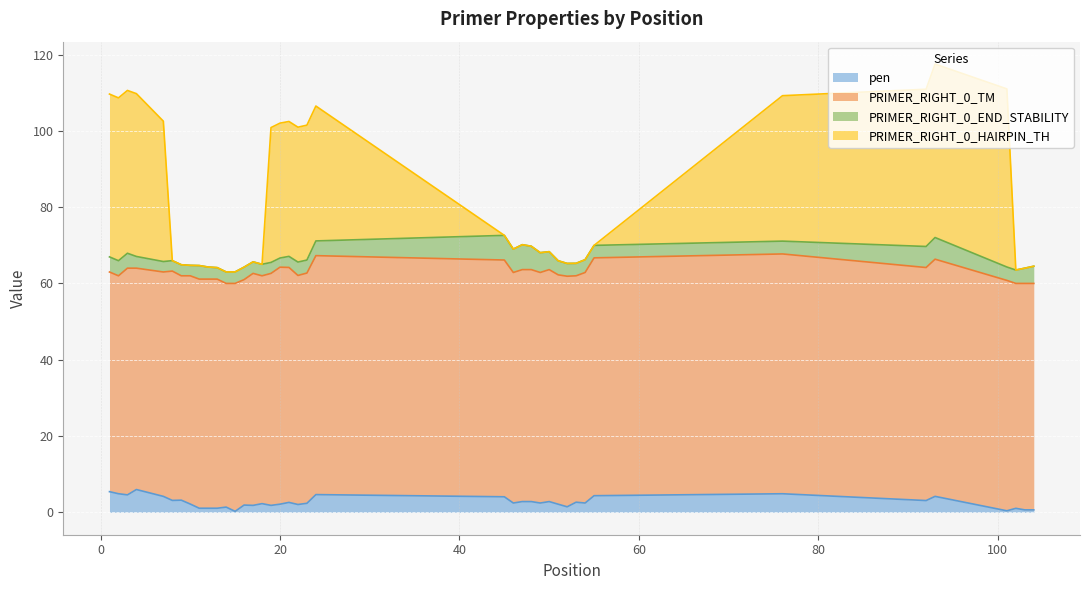

In PRIMER_RIGHT_0_HAIRPIN_TH, how many points are lower than both neighbors (excluding endpoints)?

8